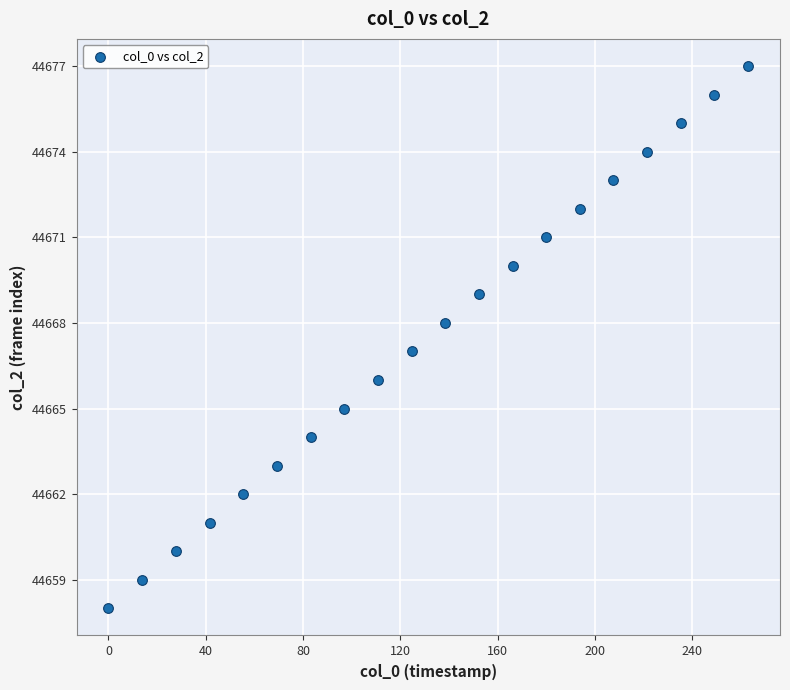

What is the range of Y values (max minus min)?

19